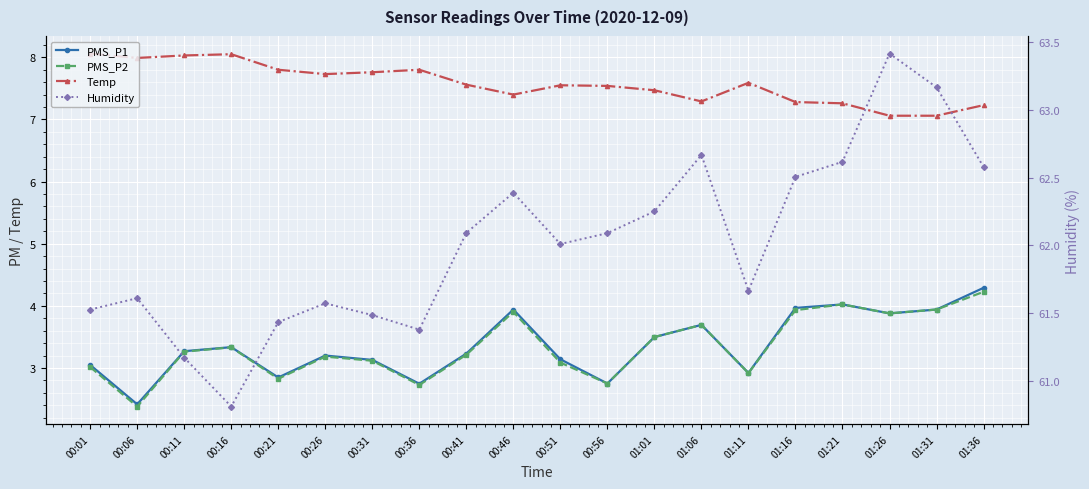

Where is the first local maximum for PMS_P2?

00:16